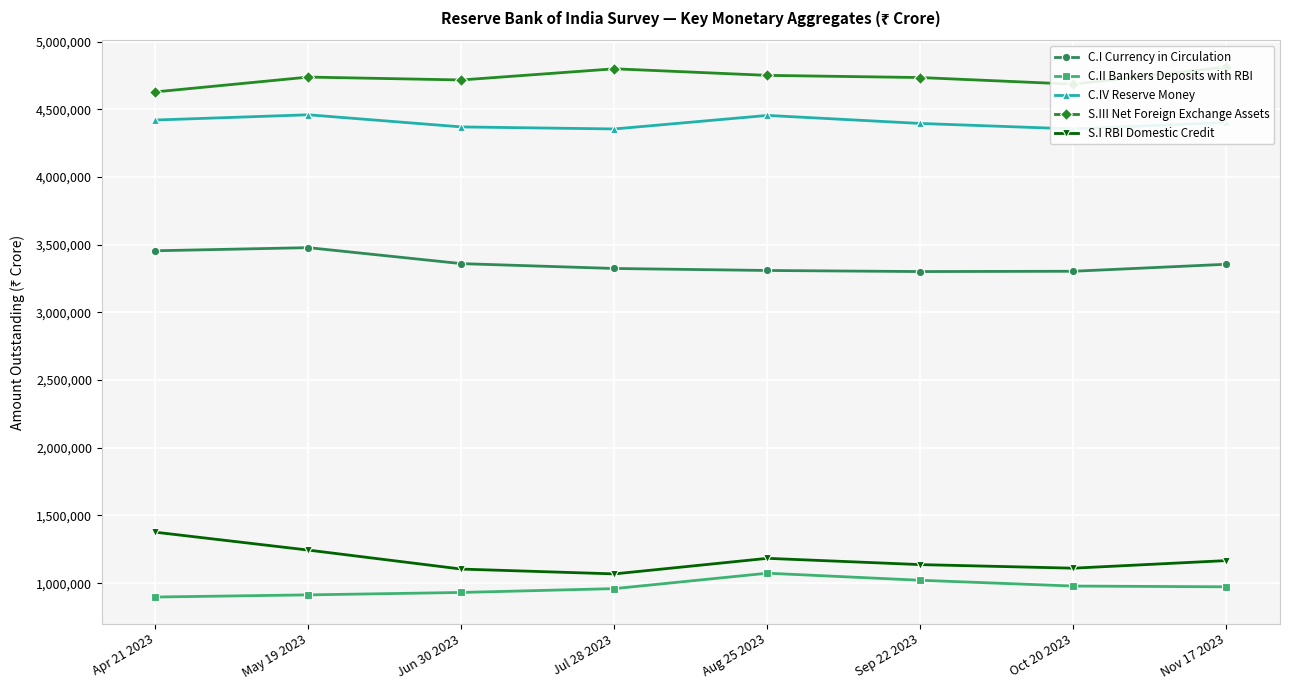

Is it true that S.III Net Foreign Exchange Assets equals 2264223 at Sep 22 2023?

False